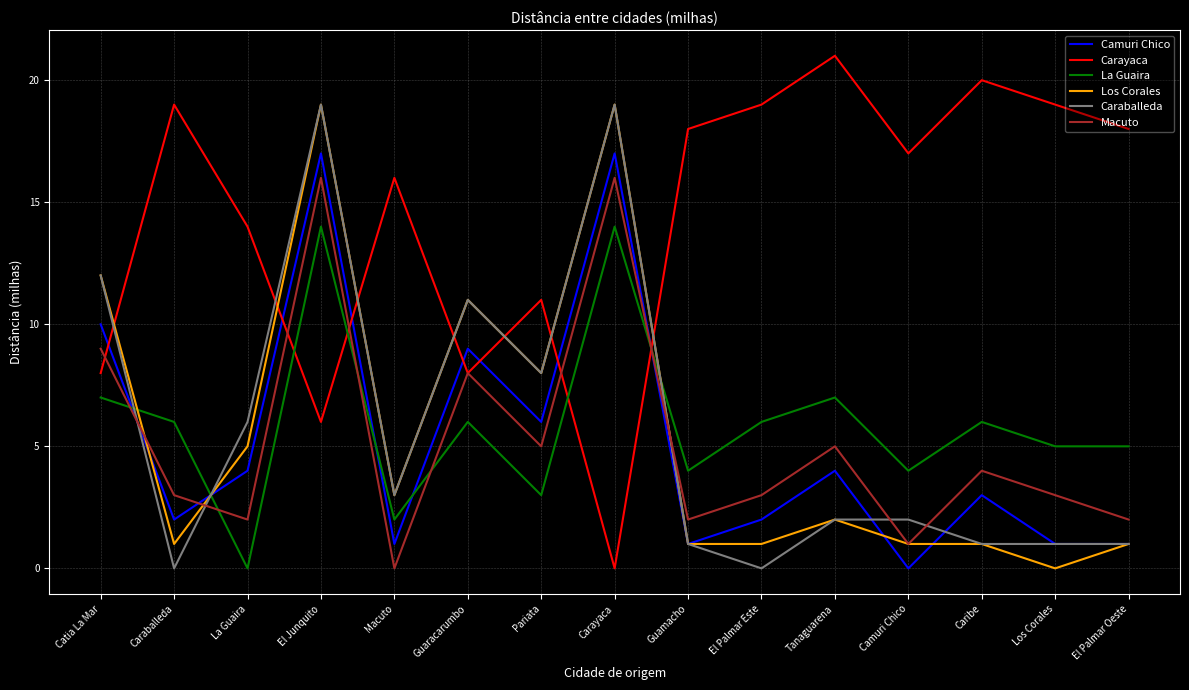

Which series has the widest spread of values?

Carayaca